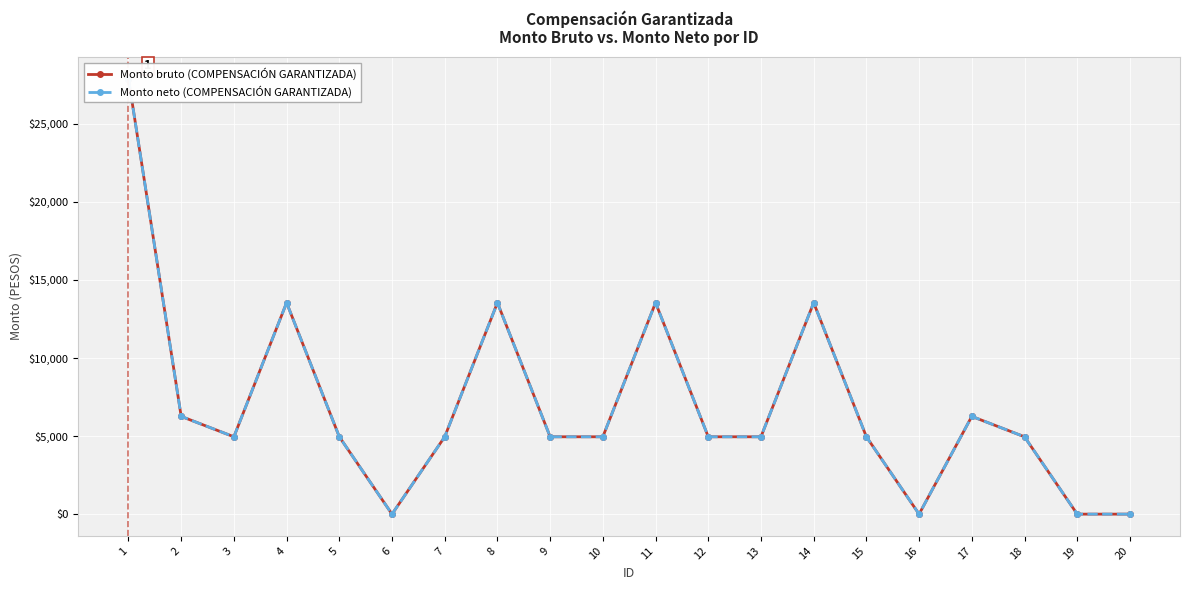

How many interior local peaks does the Monto neto (COMPENSACIÓN GARANTIZADA) series have?

5